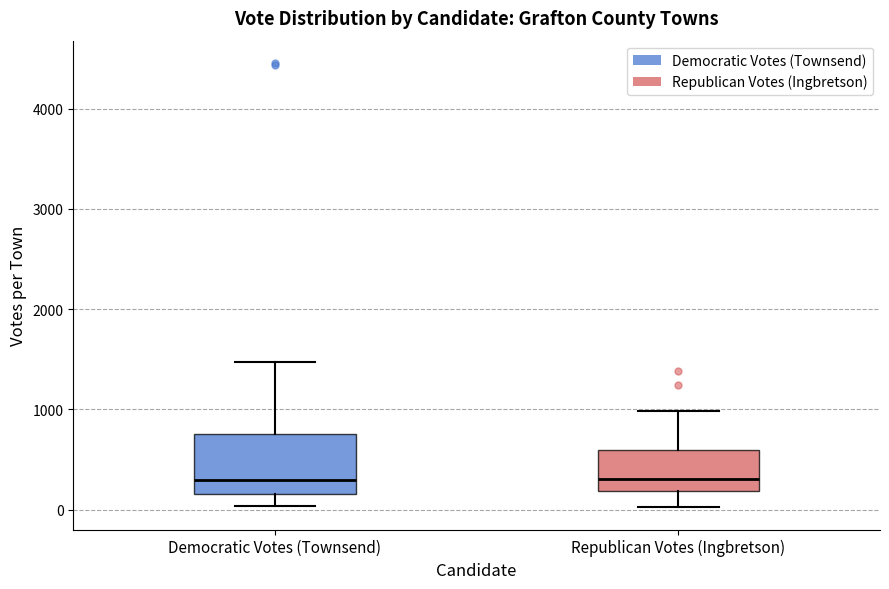

Reading left to right, transcribe this box plot: for each box, give where its median line is, the range the box spans, and where its two whiskers end, as read against the y-axis. The values are not printed on the chart, so give them approximately, as read against the axis.

Democratic Votes (Townsend): median 300, box 200 to 800, whiskers 0 to 1500
Republican Votes (Ingbretson): median 300, box 200 to 600, whiskers 0 to 1000